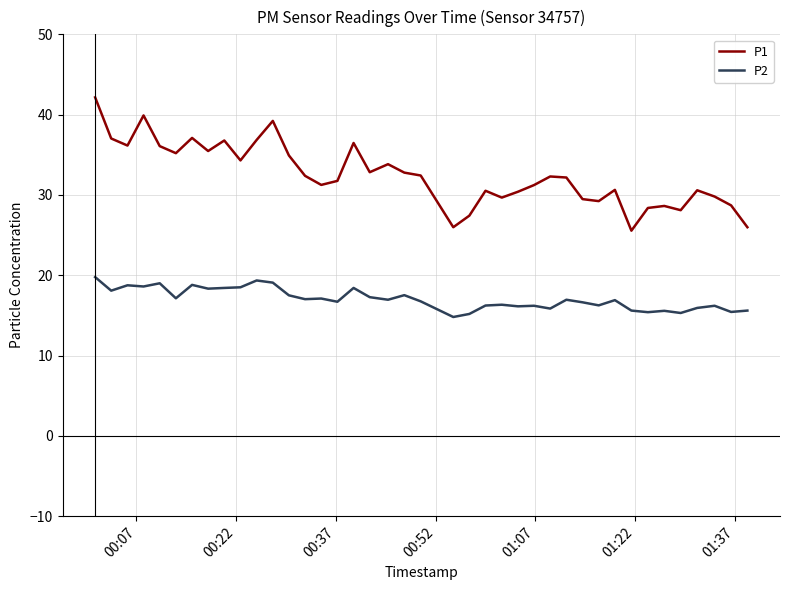

What are all the series names shown in the legend?

P1, P2